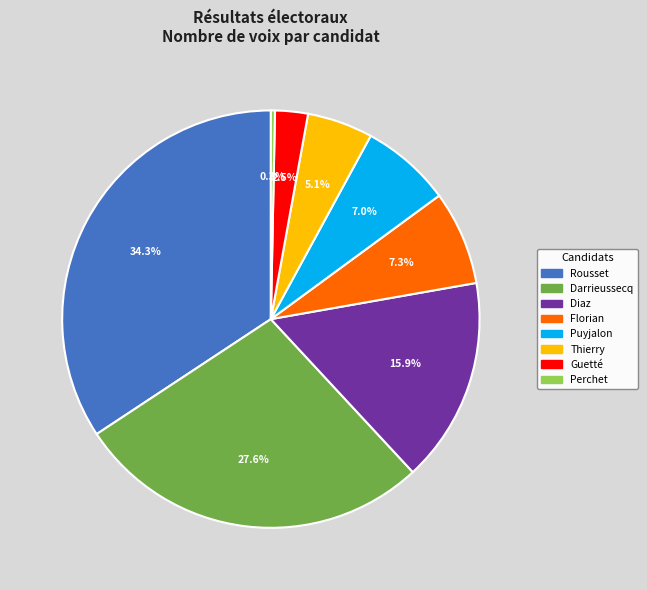

To the nearest percent, what is the average slice percentage?

12%